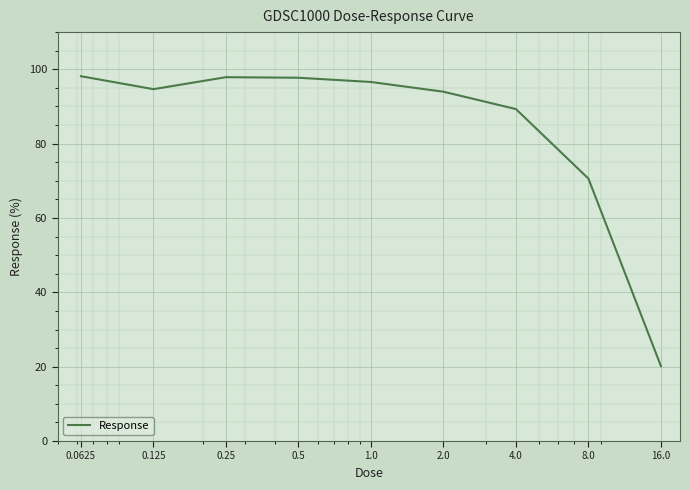

What is the difference between the maximum and minimum values?

78.0